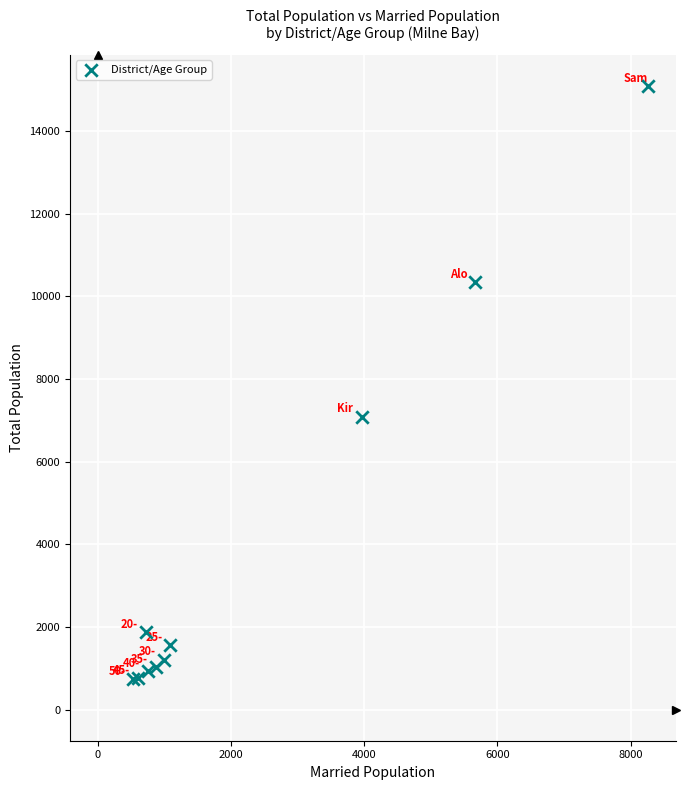

What Y value in the scatter plot is closest to 7913?

7091